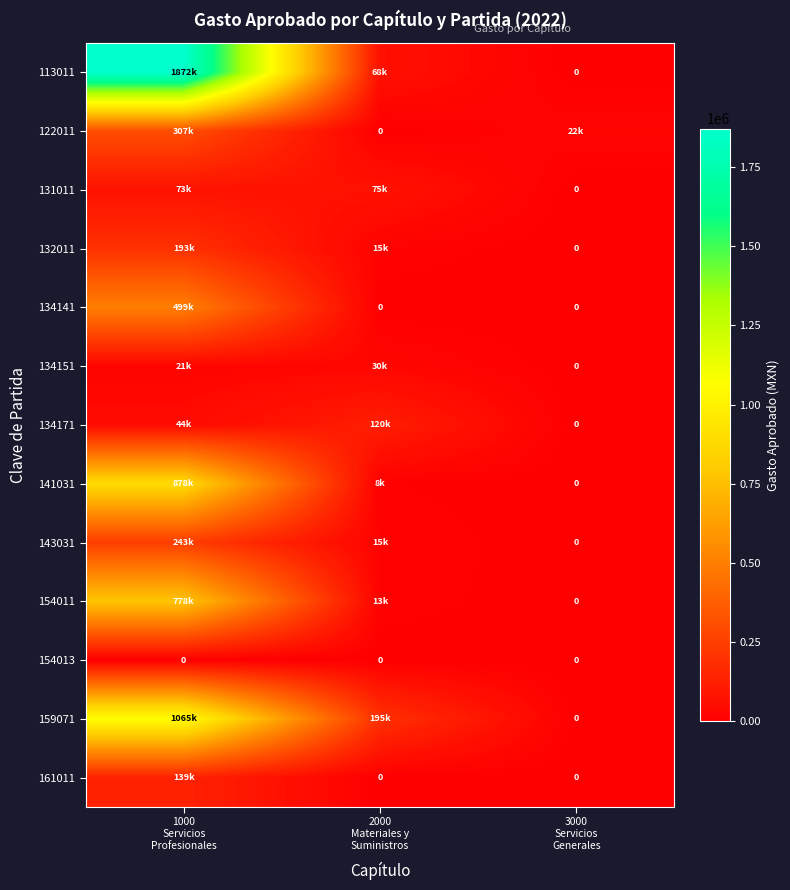

Rank the series at 3000 Servicios Generales from highest to lowest value.

122011, 113011, 131011, 132011, 134141, 134151, 134171, 141031, 143031, 154011, 154013, 159071, 161011